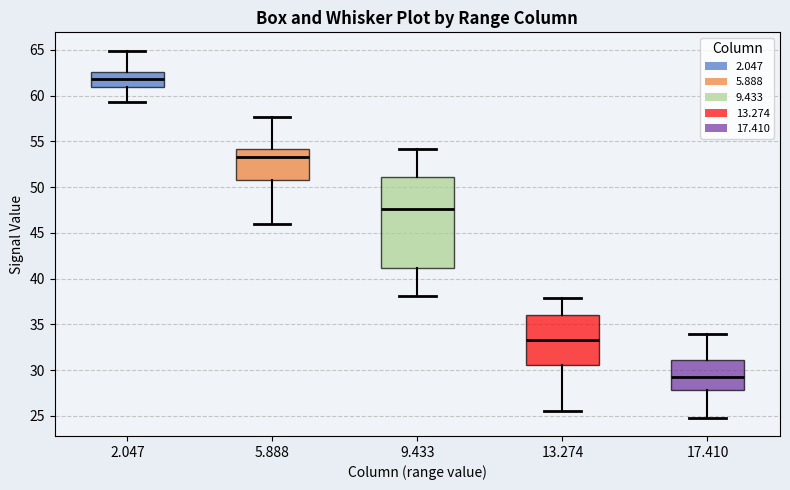

Where does the lower whisker of the box at x = 2.047 end on the y-axis? The values are not printed on the chart, so give them approximately, as read against the axis.

59.5